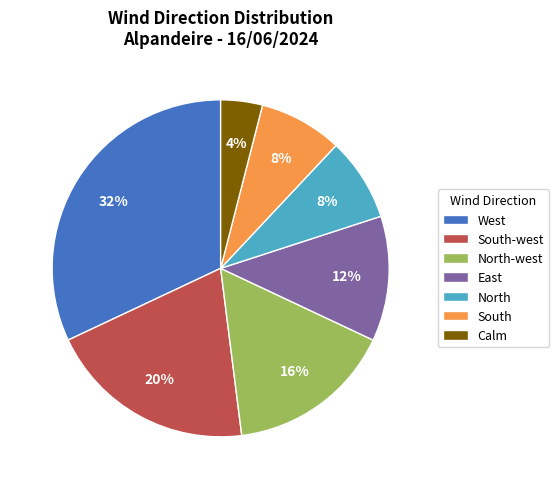

Is the sum of Calm and West greater than half?

No